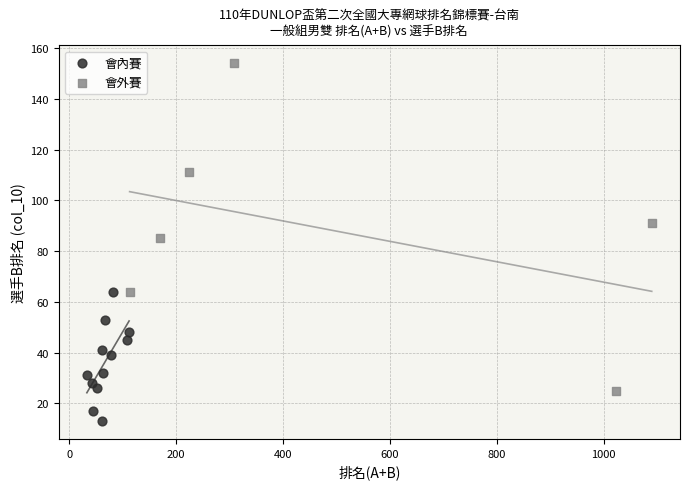

Which series reaches the minimum Y coordinate?

會內賽